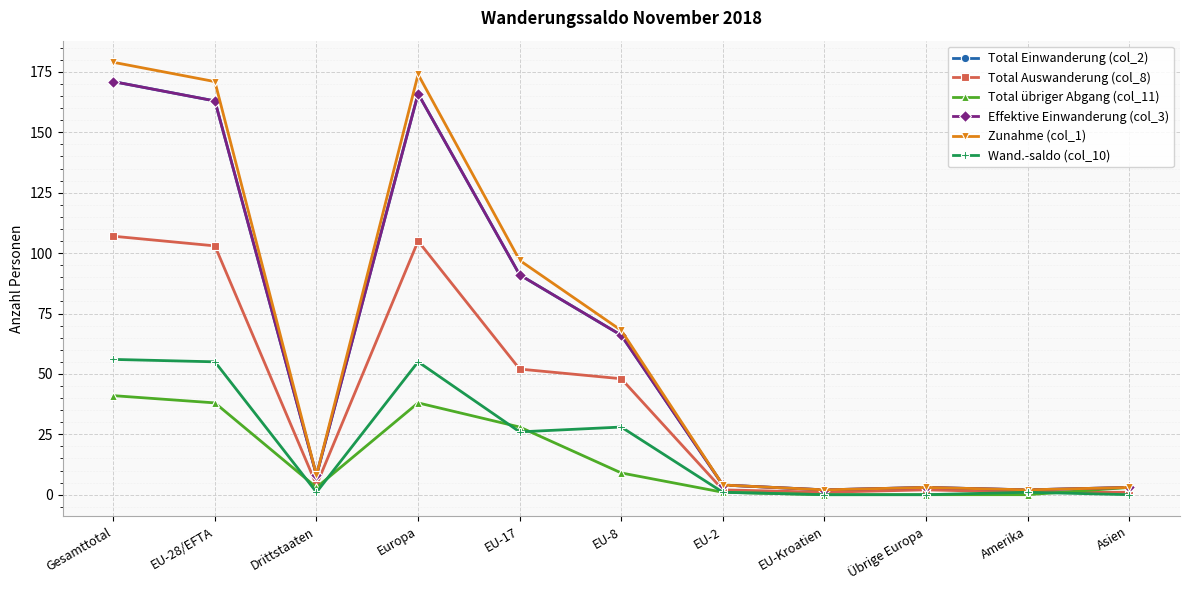

Does the chart have visible grid lines?

Yes